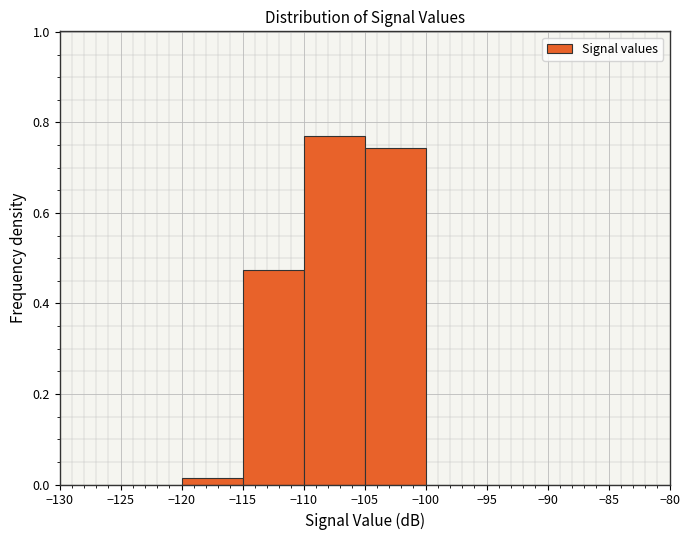

Reading left to right, transcribe this chart: for each bar, give the range it covers on the x-axis and its height. The values are not printed on the chart, so give them approximately, as read against the axis.

-130 to -125: 0
-125 to -120: 0
-120 to -115: under 0.02
-115 to -110: 0.48
-110 to -105: 0.78
-105 to -100: 0.74
-100 to -95: 0
-95 to -90: 0
-90 to -85: 0
-85 to -80: 0